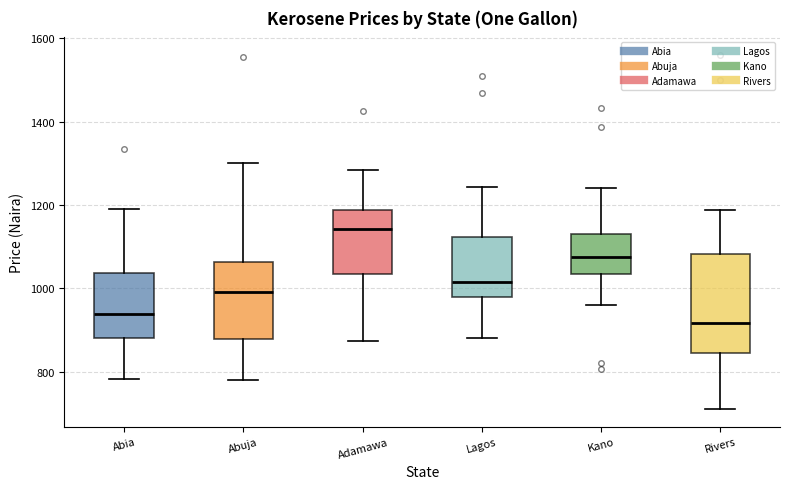

Which box has the lowest median line?

Rivers